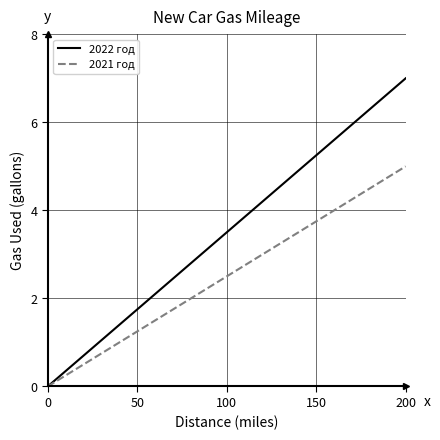

Rank the series by their average value, from lowest to highest.

2021 год, 2022 год